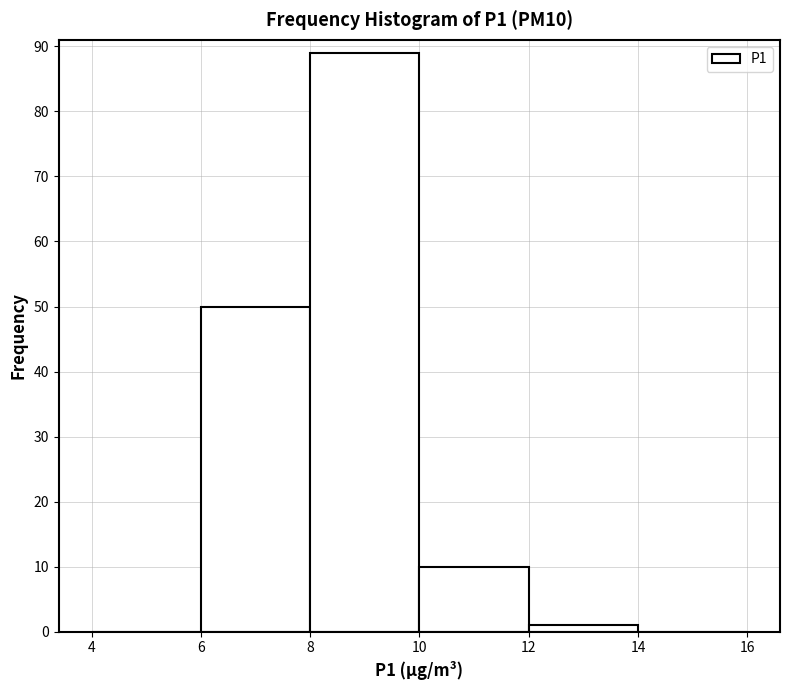

Over which range of the x-axis is the bar tallest?

8 to 10